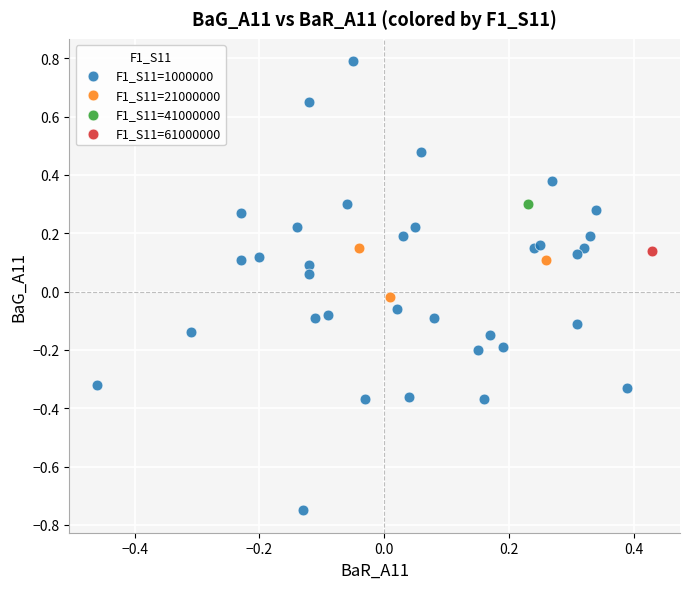

Which series reaches the minimum Y coordinate?

F1_S11=1000000